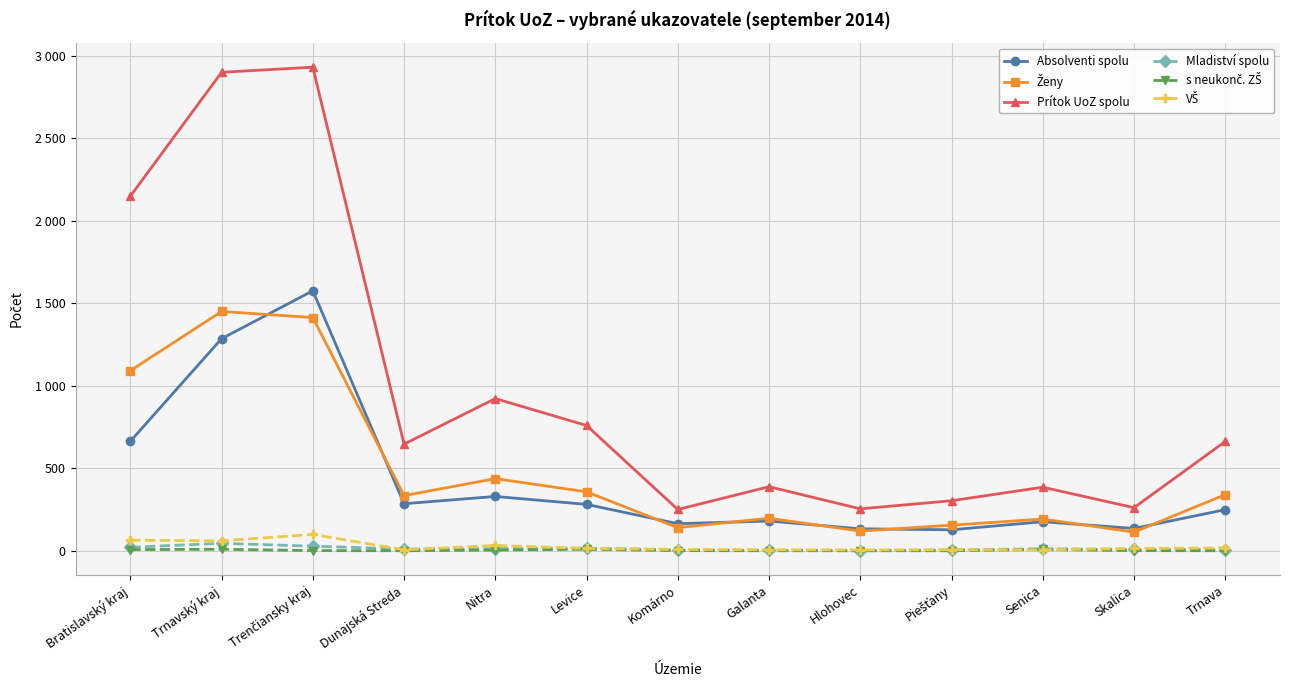

Does the chart have visible grid lines?

Yes